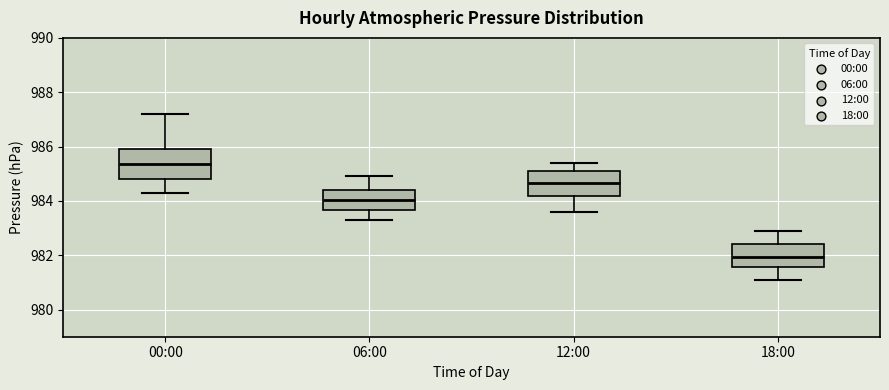

Reading left to right, transcribe this box plot: for each box, give where its median line is, the range the box spans, and where its two whiskers end, as read against the y-axis. The values are not printed on the chart, so give them approximately, as read against the axis.

00:00: median 985.4, box 984.8 to 986.0, whiskers 984.4 to 987.2
06:00: median 984.0, box 983.6 to 984.4, whiskers 983.4 to 985.0
12:00: median 984.6, box 984.2 to 985.2, whiskers 983.6 to 985.4
18:00: median 982.0, box 981.6 to 982.4, whiskers 981.2 to 983.0